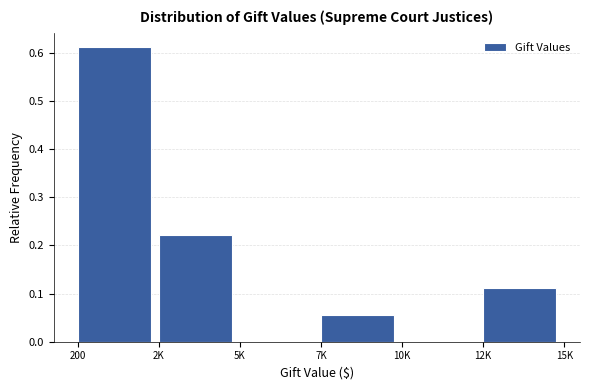

What is the change in value from 200 to 5K?

-0.6